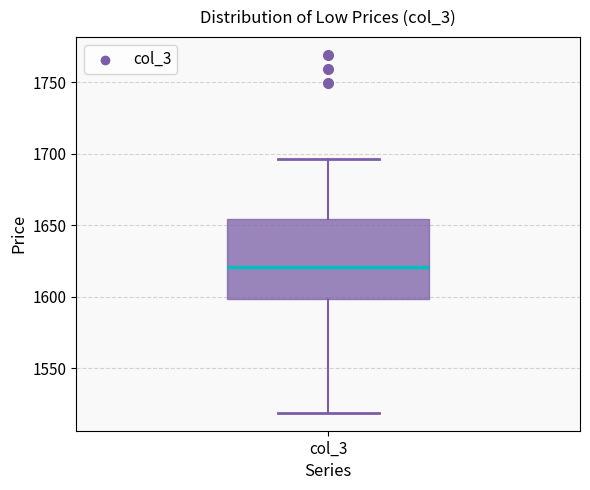

Where is the upper edge of the box for col_3 on the y-axis? The values are not printed on the chart, so give them approximately, as read against the axis.

1655